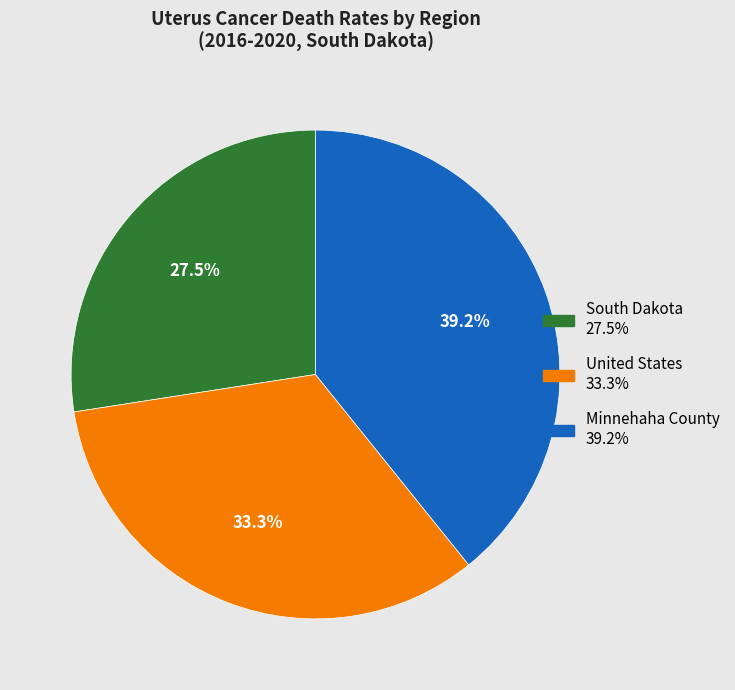

What percentage do United States and South Dakota together represent?

60.8%